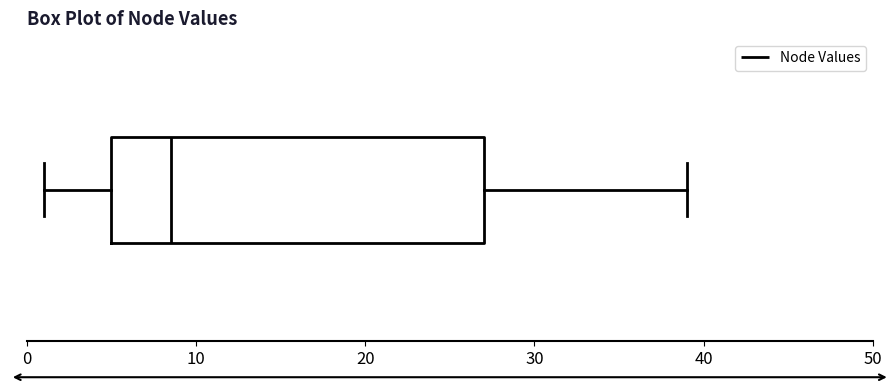

Where is the left edge of the box on the x-axis? The values are not printed on the chart, so give them approximately, as read against the axis.

5